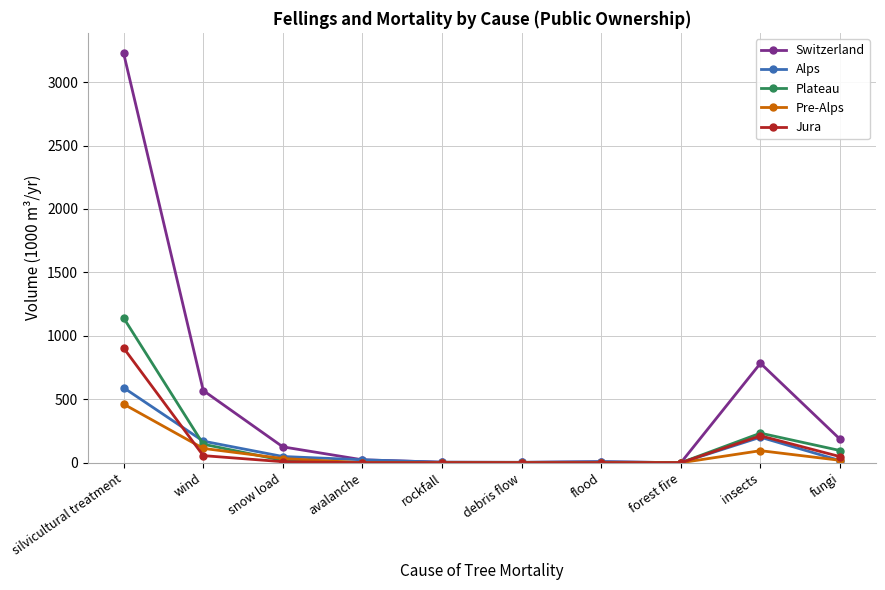

Is the value of Switzerland at fungi greater than the value of Alps at silvicultural treatment?

No